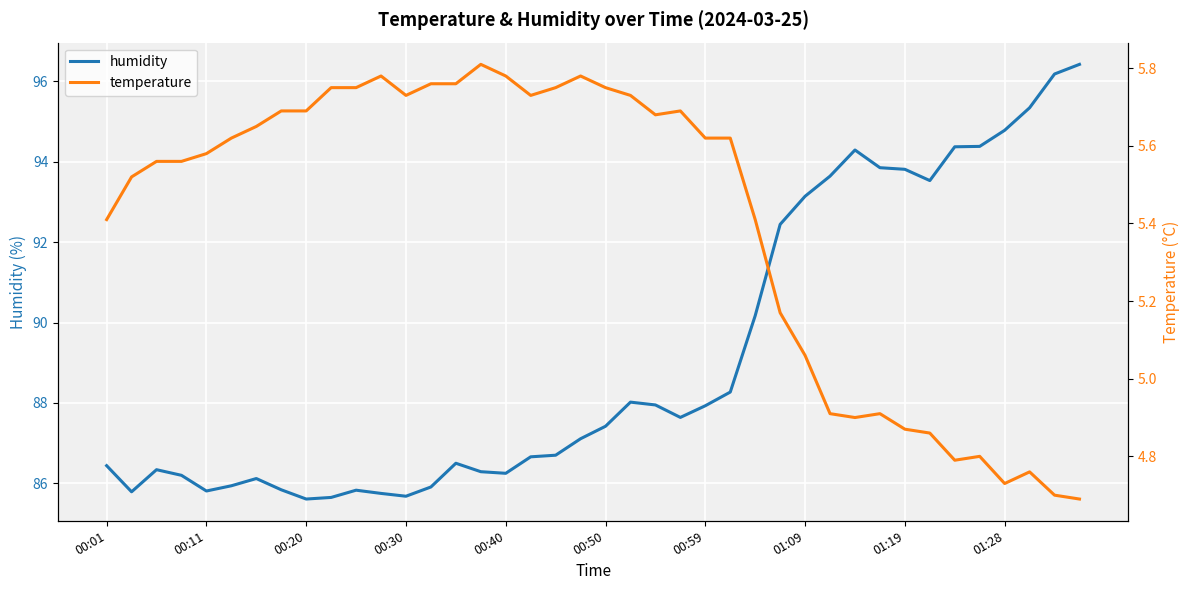

What is the highest value of the humidity series?

96.4